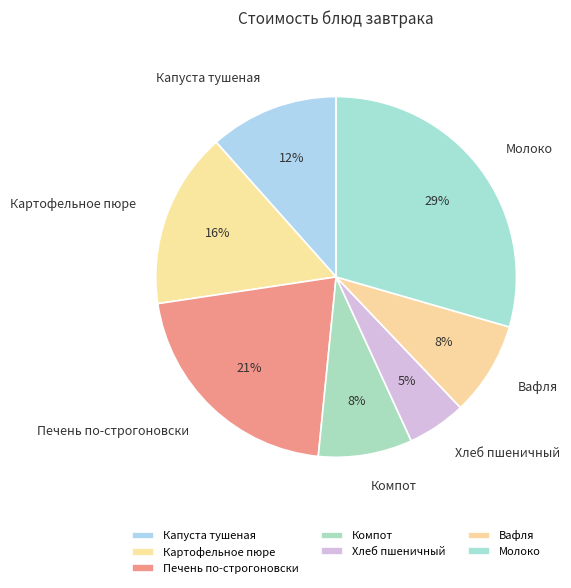

Which slice is the largest?

Молоко